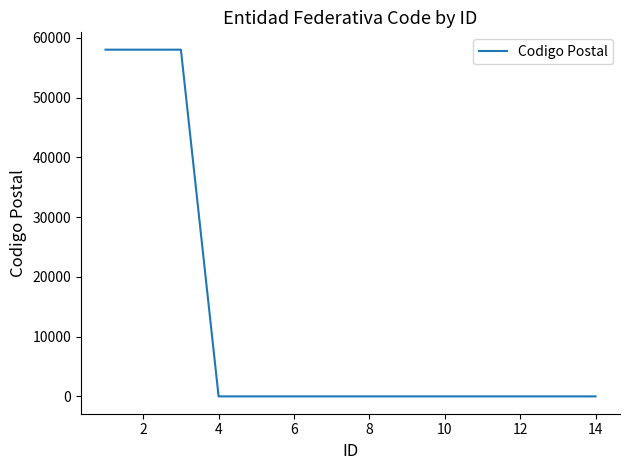

What is the greatest value displayed?

58001